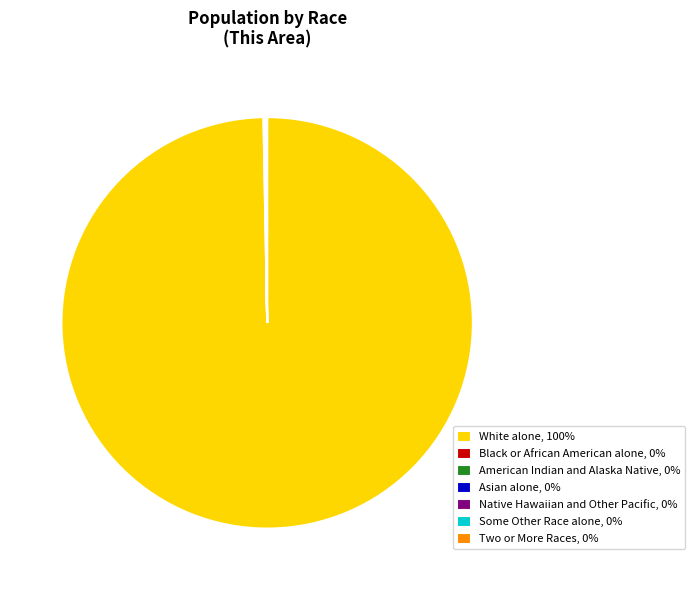

Is there a majority slice in this chart?

Yes